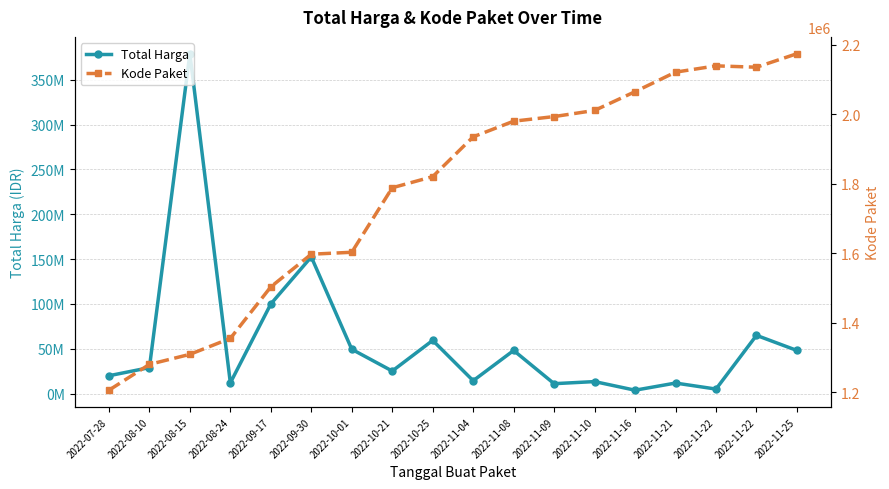

Rank the series by their maximum value, from highest to lowest.

Total Harga, Kode Paket